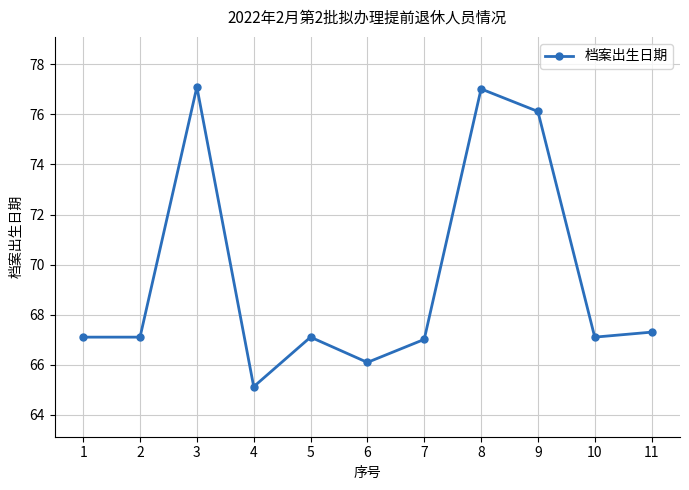

What is the ratio of the value at 1 to the value at 9?

0.9